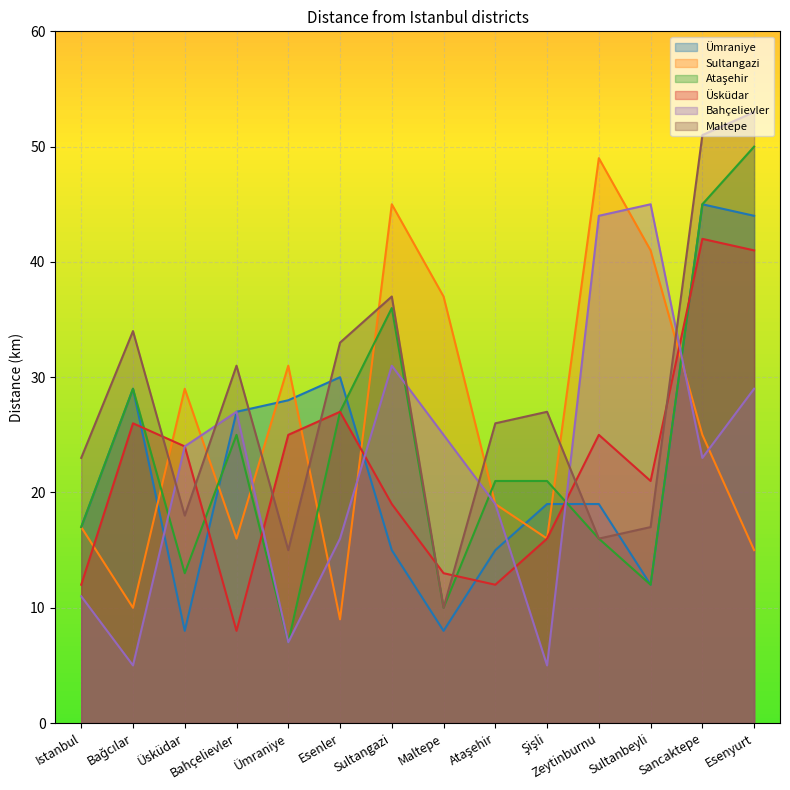

Which series has the largest total across all categories?

Maltepe